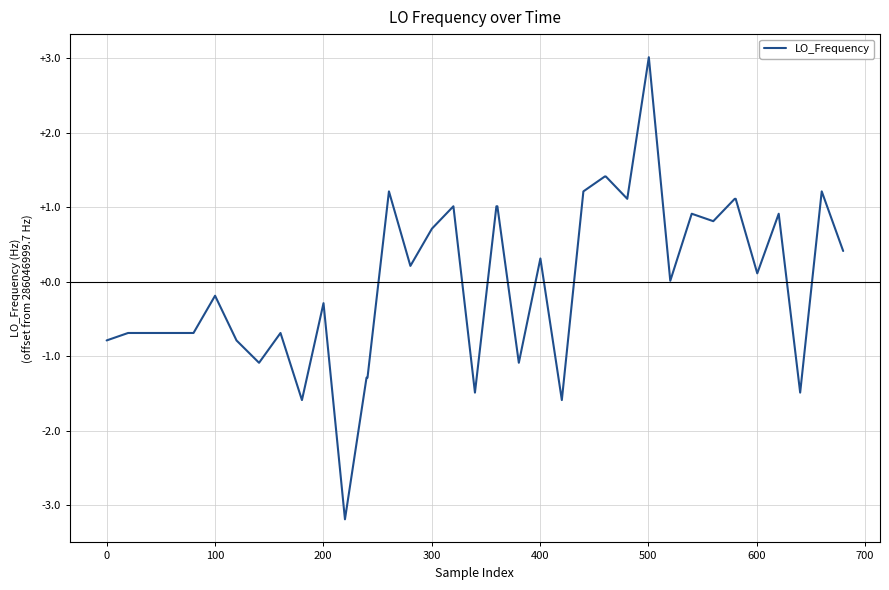

What is the greatest value displayed?

3.0